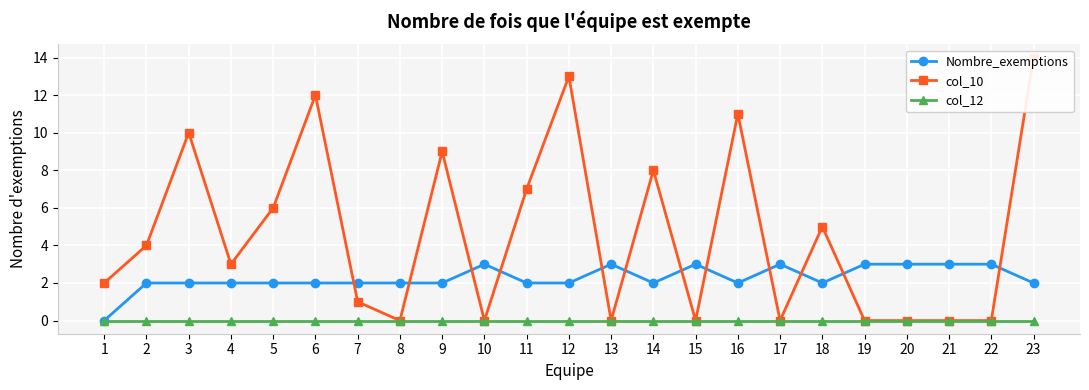

What is the difference between the col_10 values at 13 and 5?

6